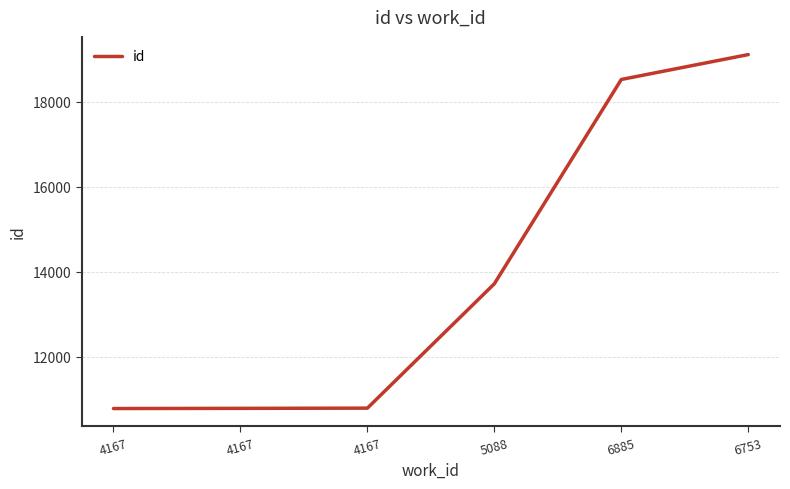

What is the smallest value displayed?

10782